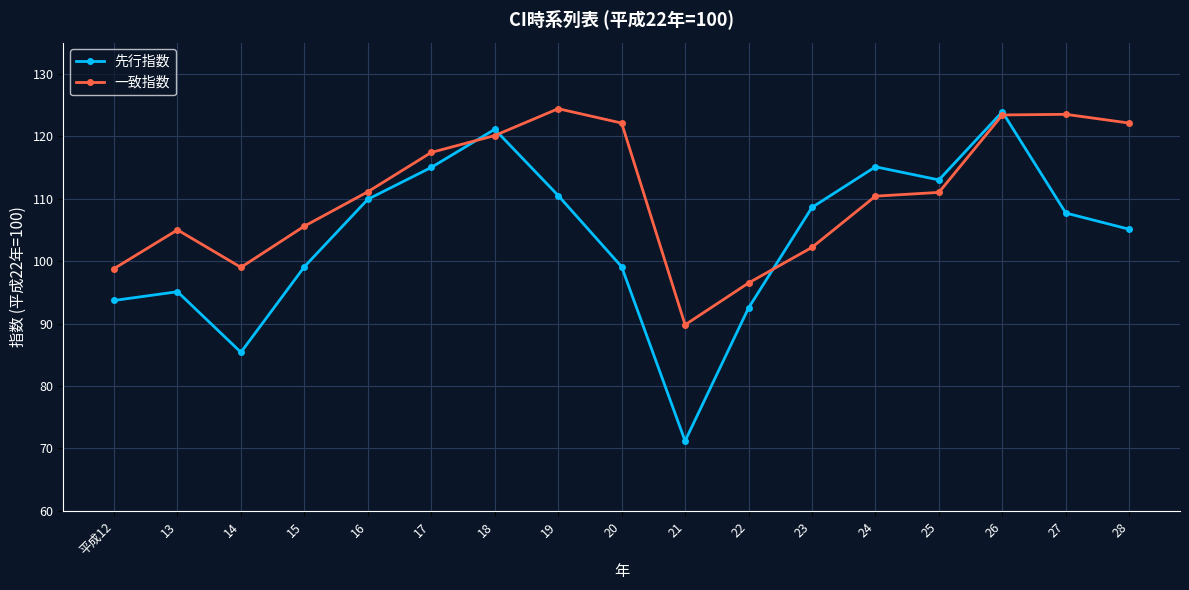

List the series in order of their overall mean, lowest first.

先行指数, 一致指数